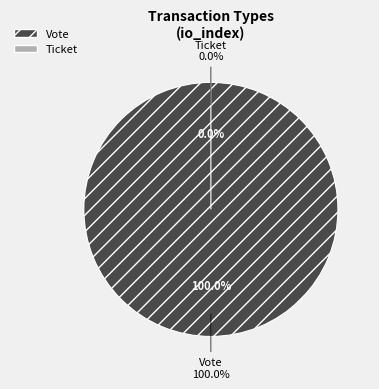

What is the change in value from Vote to Ticket?

-1